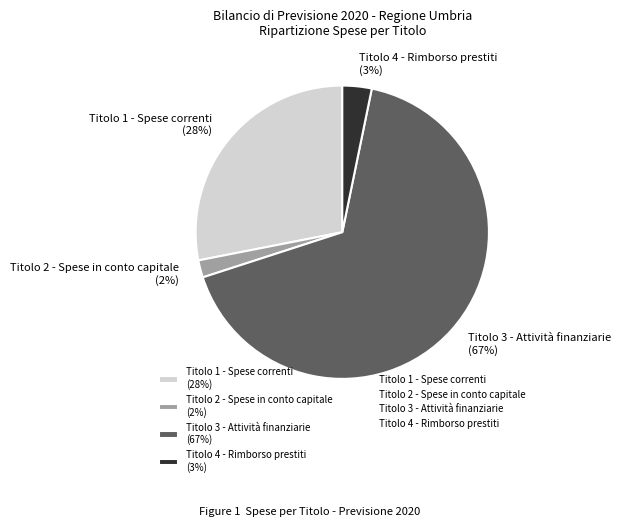

How many slices are in this pie chart?

4